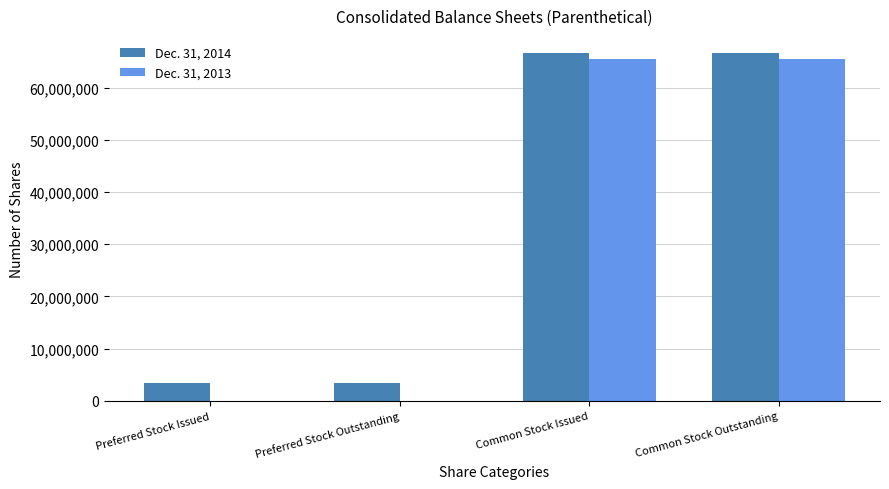

Reading left to right, transcribe all the data shown in this chart.

Dec. 31, 2014: 3337725	3337725	66588600	66588600
Dec. 31, 2013: 0	0	65442735	65442735